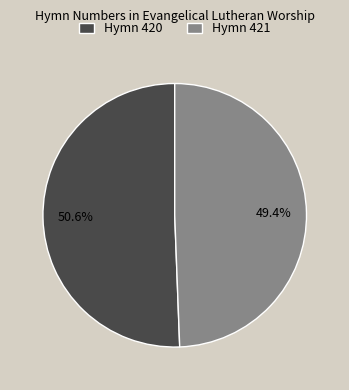

Which has a higher value, Hymn 421 or Hymn 420?

Hymn 420